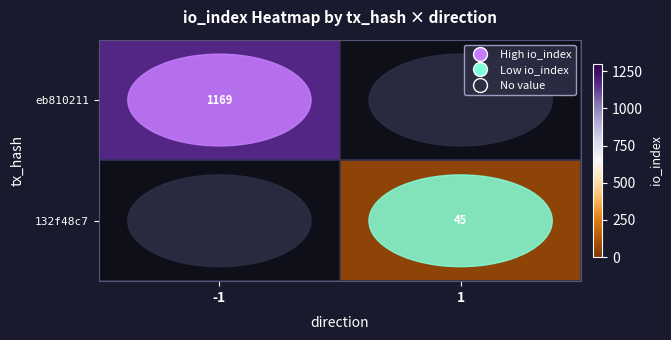

The eb810211 series shows 1542 at -1. True or false?

False